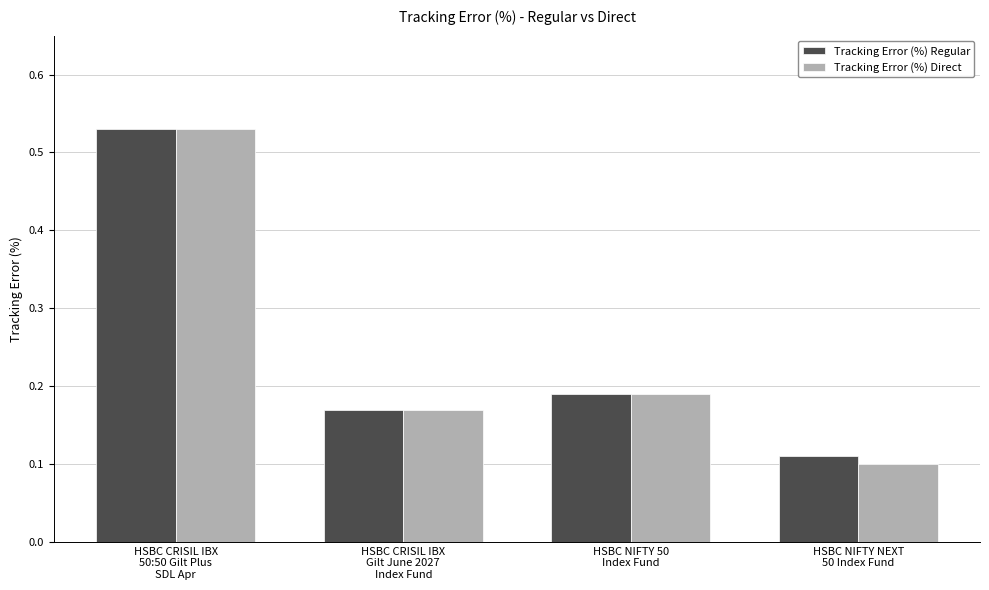

At how many categories does at least one series exceed 0?

4